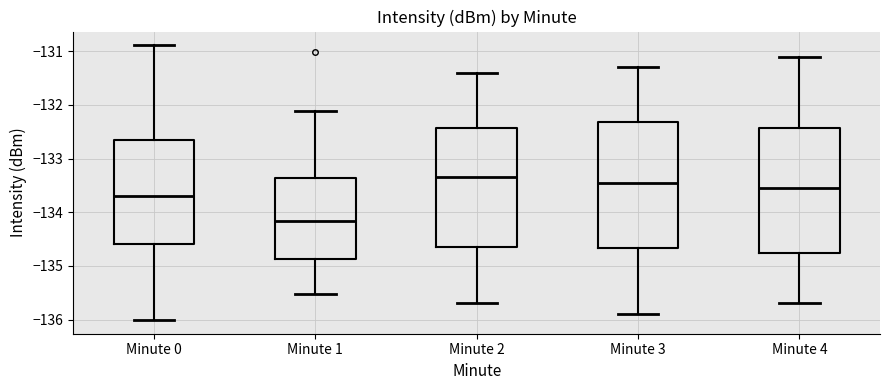

Reading left to right, read every box against the y-axis: the position of its median line, the range the box covers, and the ends of its whiskers. The values are not printed on the chart, so give them approximately, as read against the axis.

Minute 0: median -133.7, box -134.6 to -132.6, whiskers -136.0 to -130.9
Minute 1: median -134.2, box -134.9 to -133.4, whiskers -135.5 to -132.1
Minute 2: median -133.3, box -134.6 to -132.4, whiskers -135.7 to -131.4
Minute 3: median -133.4, box -134.7 to -132.3, whiskers -135.9 to -131.3
Minute 4: median -133.5, box -134.7 to -132.4, whiskers -135.7 to -131.1